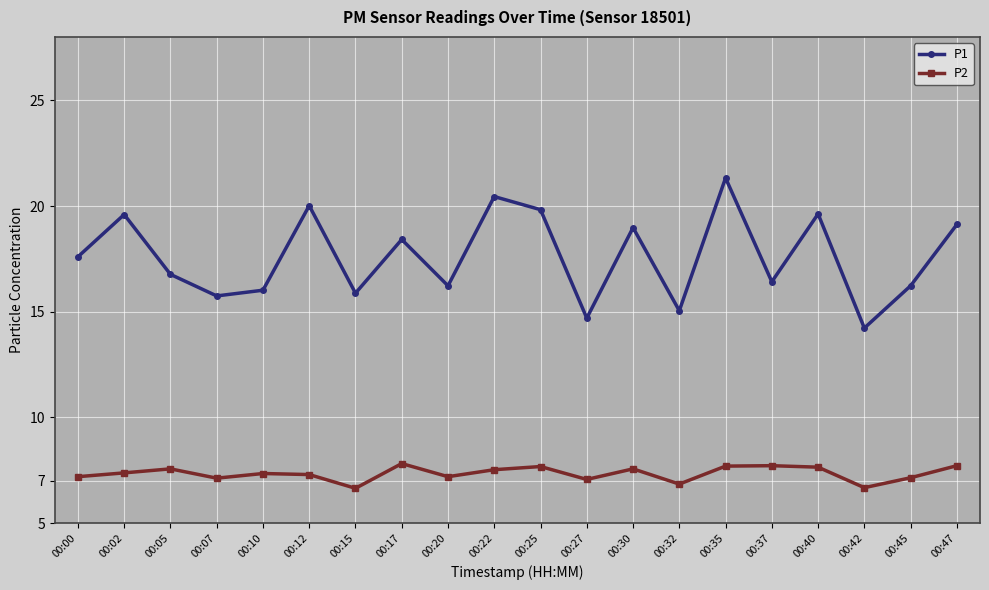

What is the difference between the maximum and minimum values in the P1 series?

7.1